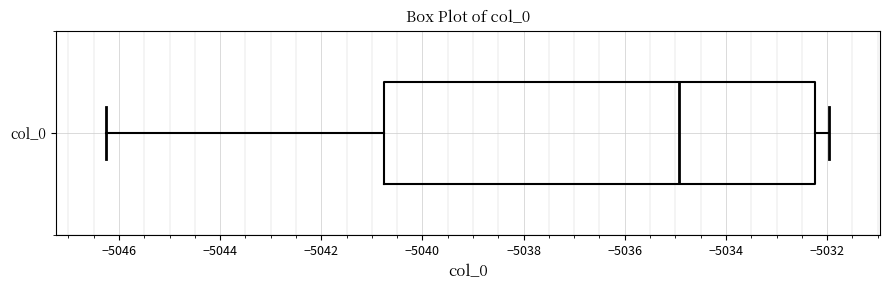

Where does the left whisker of the box for col_0 end on the x-axis? The values are not printed on the chart, so give them approximately, as read against the axis.

-5046.2